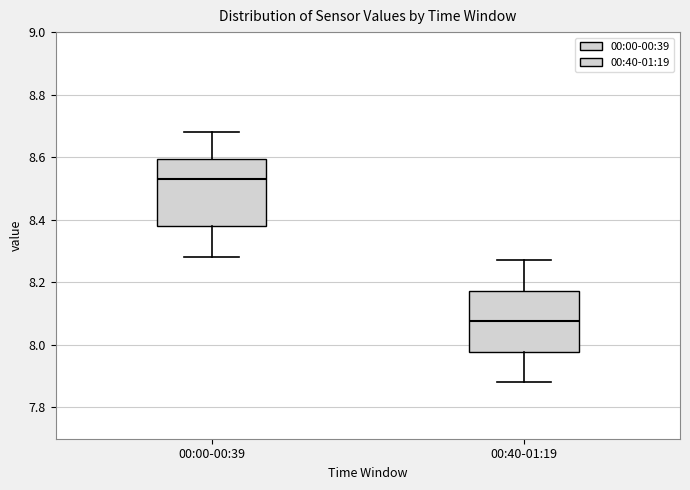

Which box's median line is the lowest?

00:40-01:19